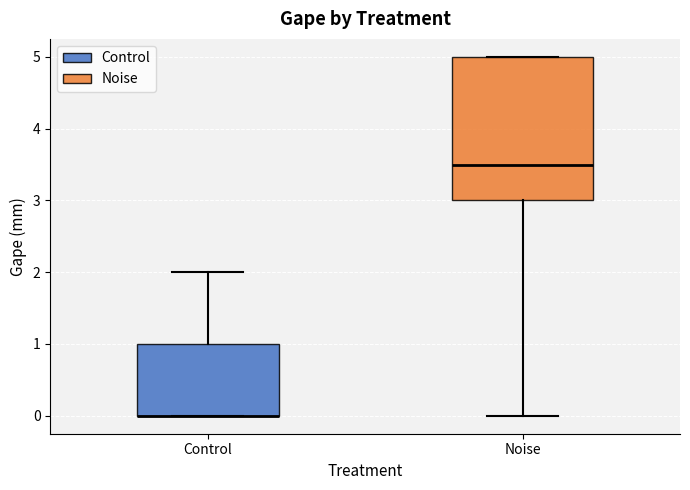

Comparing the boxes themselves (not the whiskers), which one is the tallest?

Noise